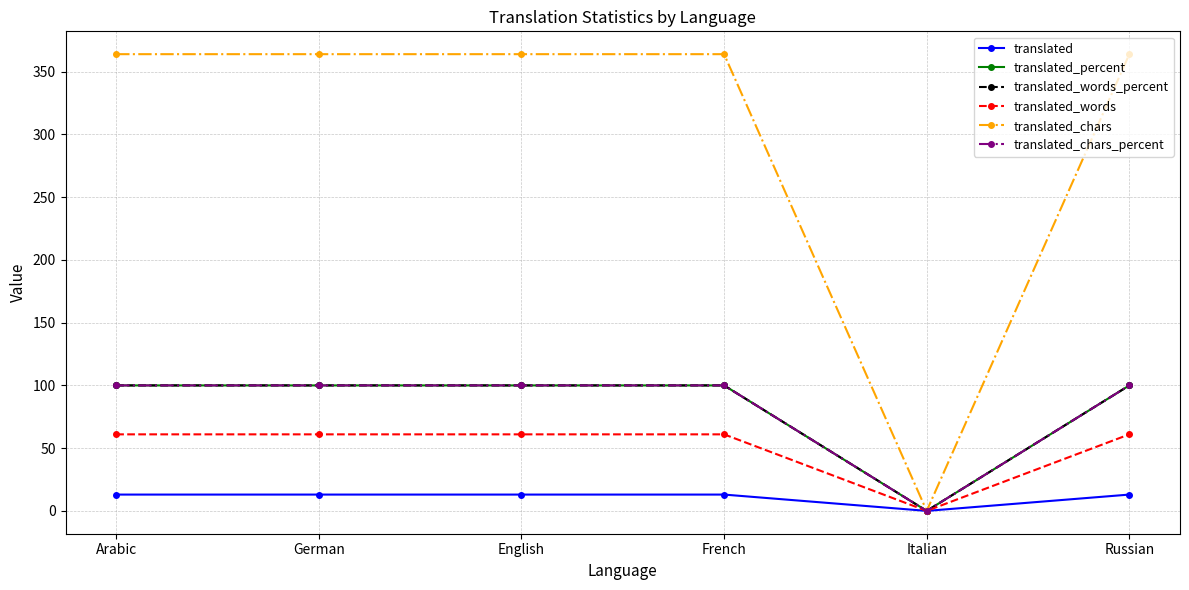

Which series changed the most between Arabic and German?

translated